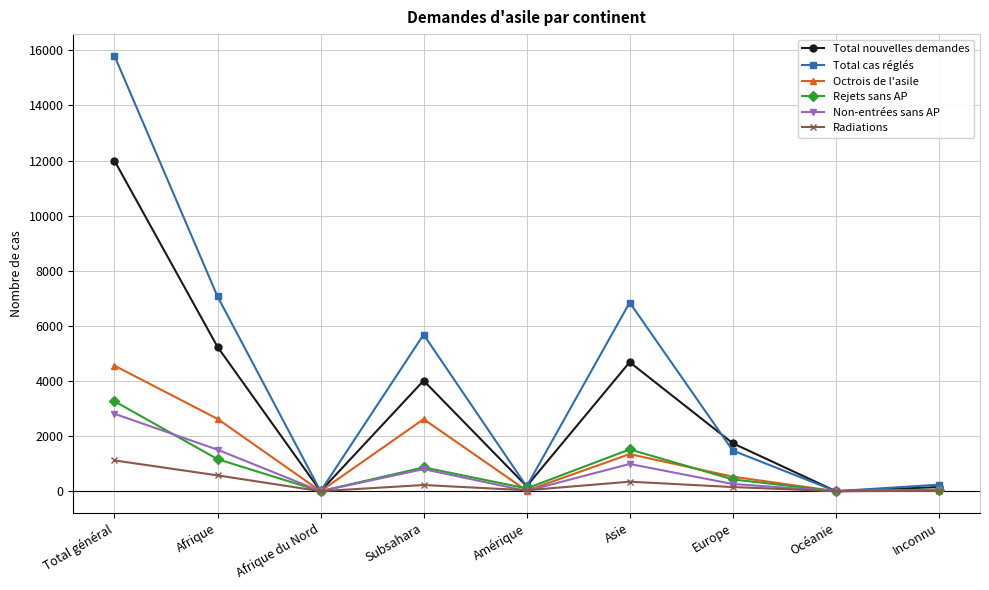

What is the difference between the Total cas réglés values at Inconnu and Amérique?

64